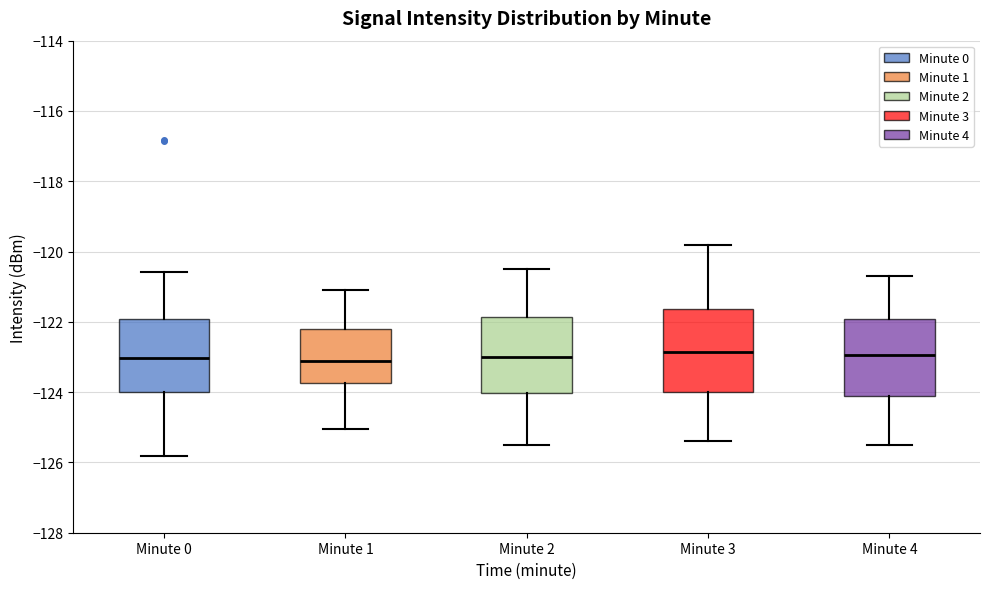

Where is the lower edge of the box for Minute 1 on the y-axis? The values are not printed on the chart, so give them approximately, as read against the axis.

-123.8